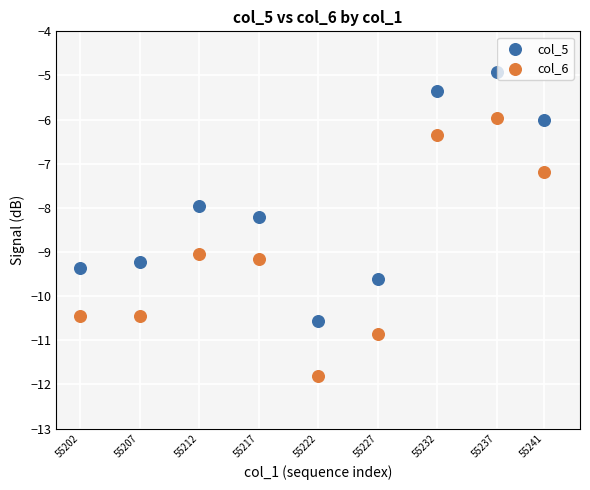

Which series contains the lowest Y value?

col_6